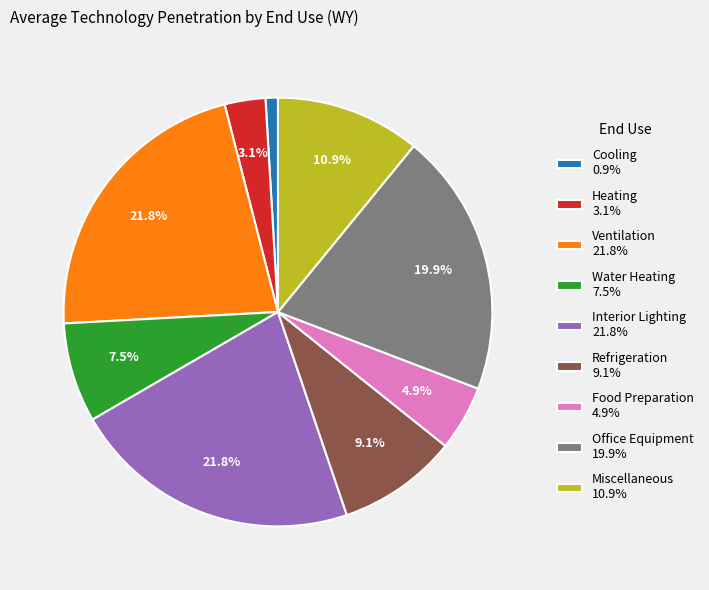

Is there a majority slice in this chart?

No